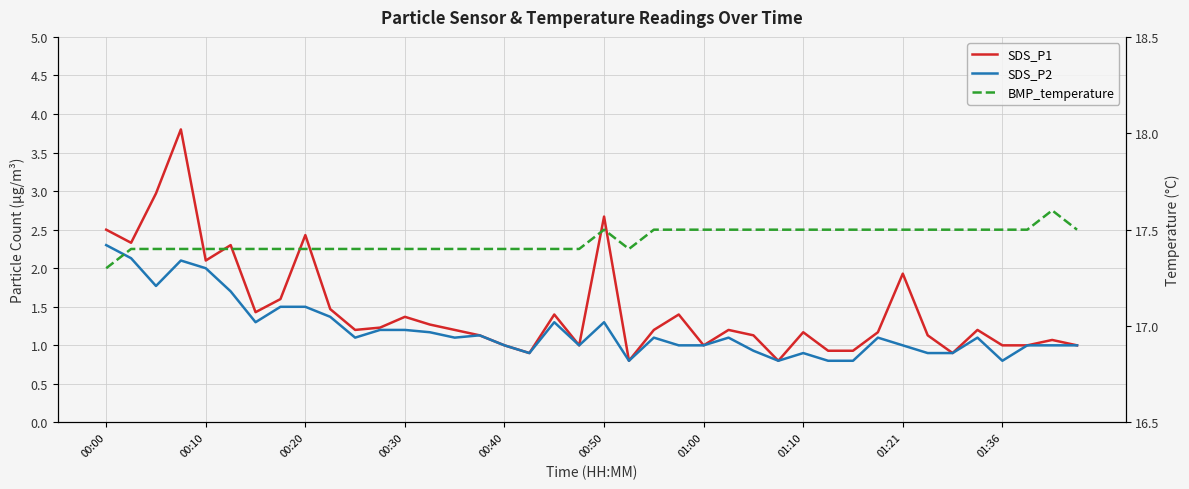

What is the difference between the second highest and minimum values in the BMP_temperature series?

0.2